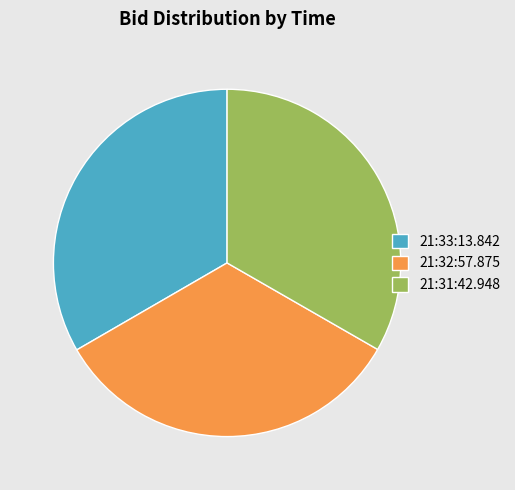

Combined, do 21:33:13.842 and 21:32:57.875 account for over 50%?

Yes